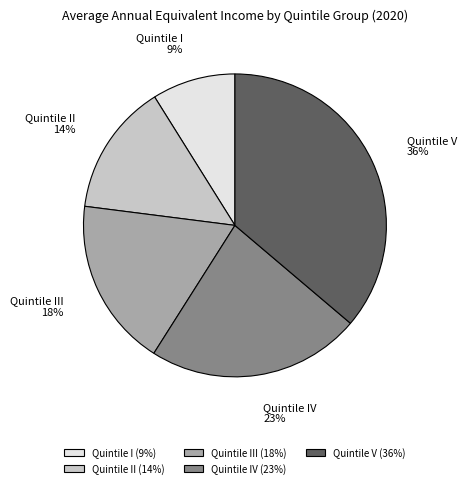

Do Quintile III and Quintile IV together represent more than half of the pie?

No